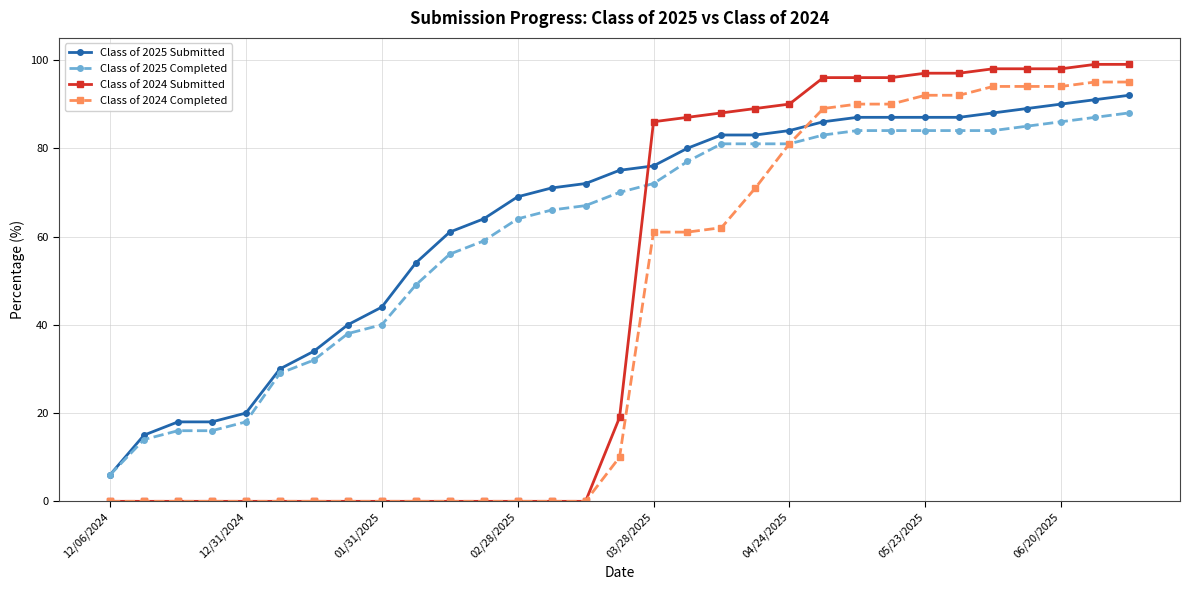

Which series has the widest spread of values?

Class of 2024 Submitted